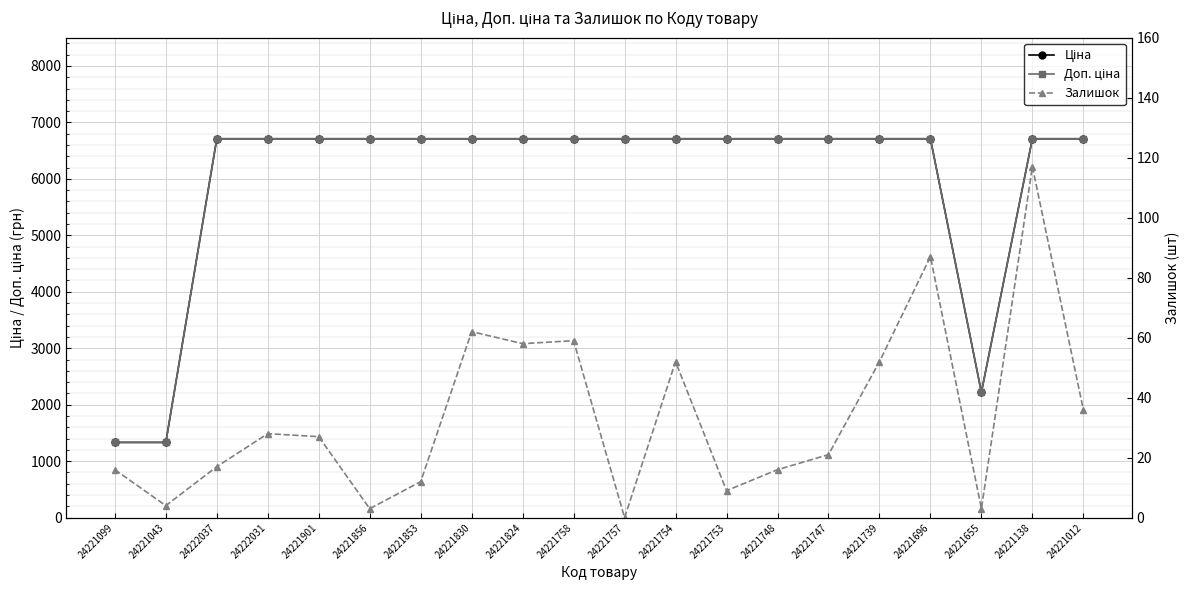

What is the label of the 7th point from the left?

24221853